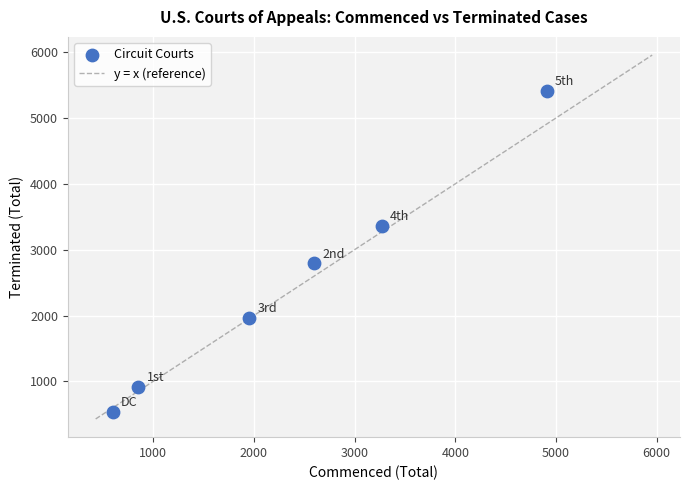

What Y value in the scatter plot is closest to 2975?

2796